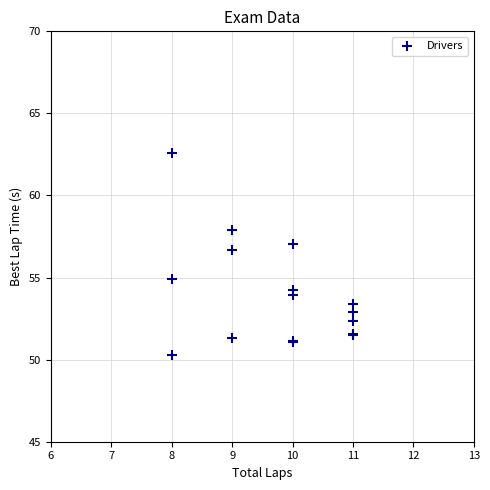

What Y value in the scatter plot is closest to 56?

56.7